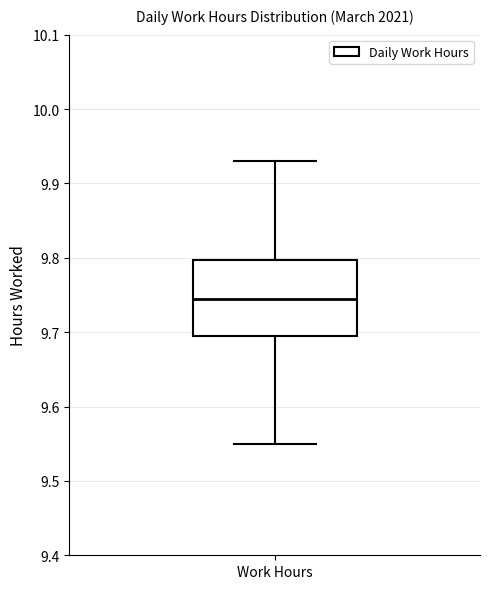

Where does the upper whisker of the box for Work Hours end on the y-axis? The values are not printed on the chart, so give them approximately, as read against the axis.

9.93